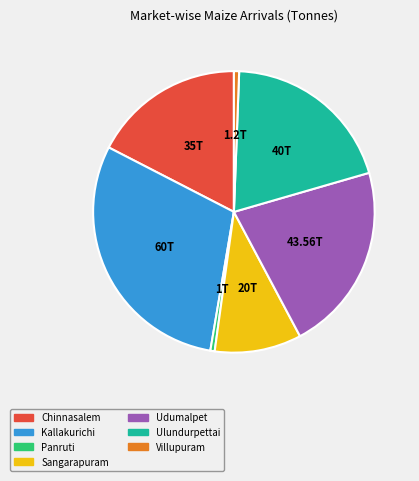

Do Panruti and Udumalpet together represent more than half of the pie?

No